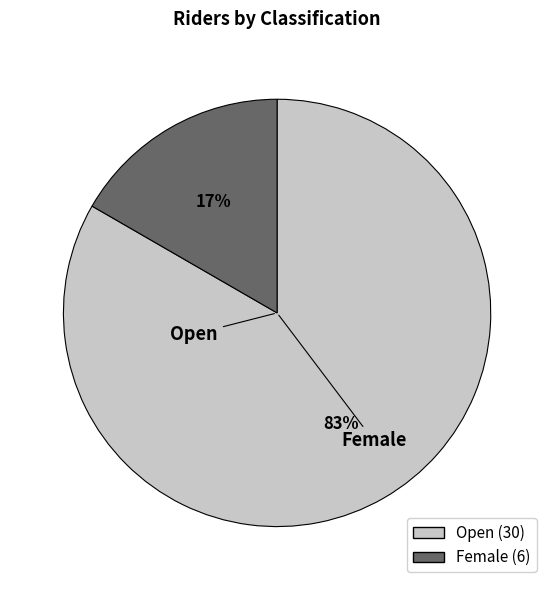

Do Female and Open together represent more than half of the pie?

Yes